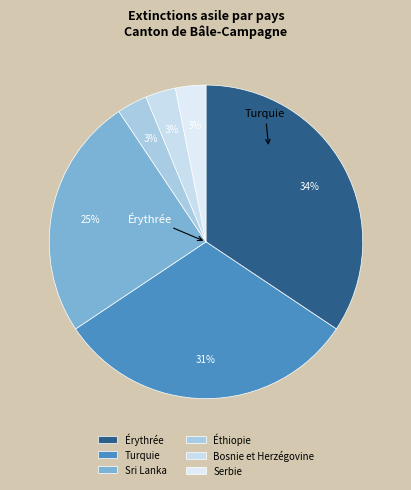

What is the smallest slice in the pie chart?

Éthiopie